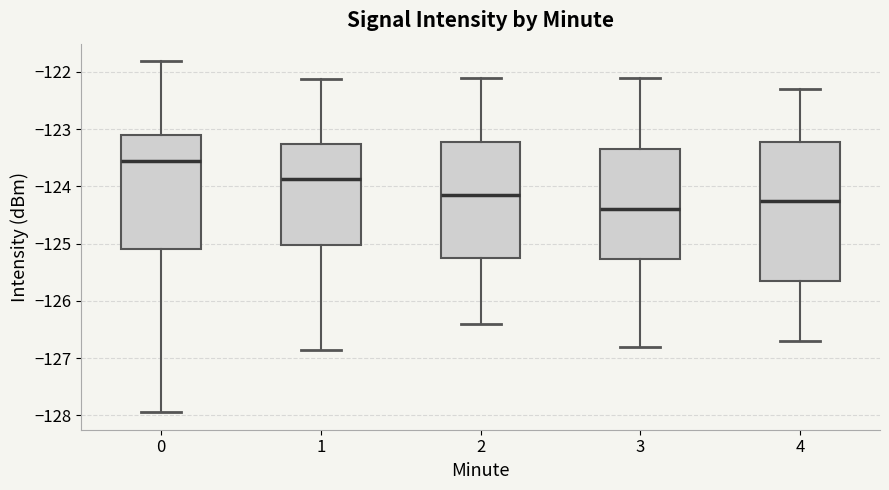

Reading left to right, transcribe this box plot: for each box, give where its median line is, the range the box spans, and where its two whiskers end, as read against the y-axis. The values are not printed on the chart, so give them approximately, as read against the axis.

0: median -123.6, box -125.1 to -123.1, whiskers -127.9 to -121.8
1: median -123.9, box -125.0 to -123.3, whiskers -126.9 to -122.1
2: median -124.1, box -125.2 to -123.2, whiskers -126.4 to -122.1
3: median -124.4, box -125.3 to -123.3, whiskers -126.8 to -122.1
4: median -124.2, box -125.6 to -123.2, whiskers -126.7 to -122.3